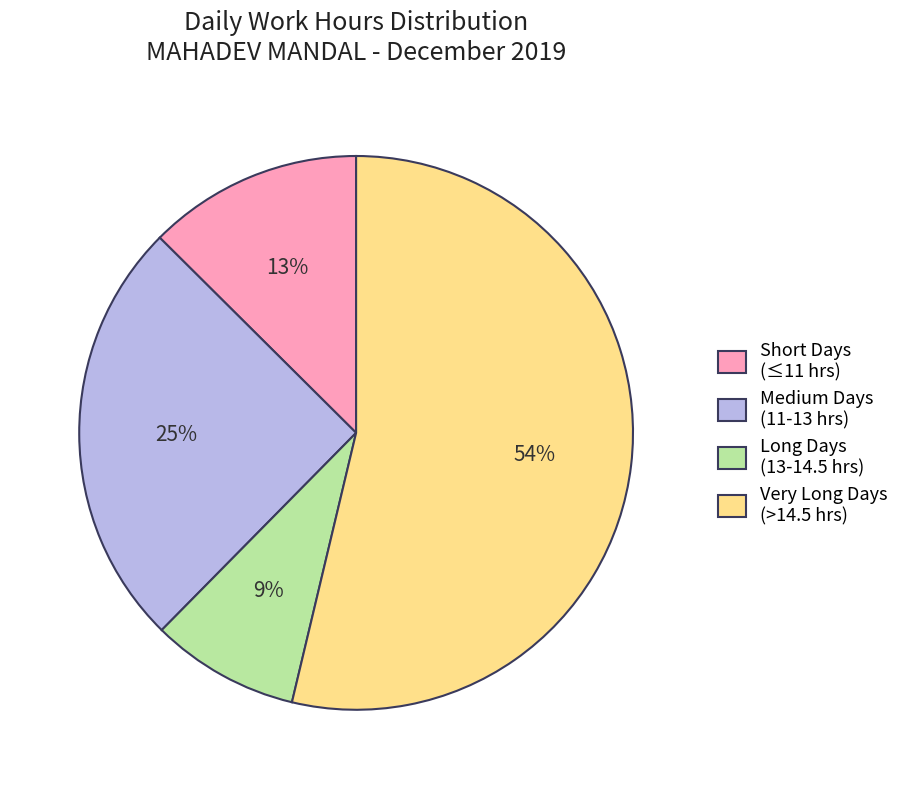

Rank the categories by value from highest to lowest.

Very Long Days (>14.5 hrs), Medium Days (11-13 hrs), Short Days (≤11 hrs), Long Days (13-14.5 hrs)